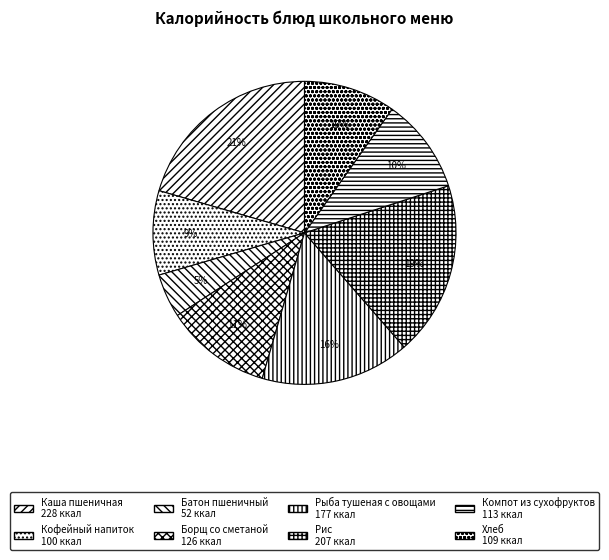

Which has a higher value, Батон пшеничный or Борщ со сметаной?

Борщ со сметаной